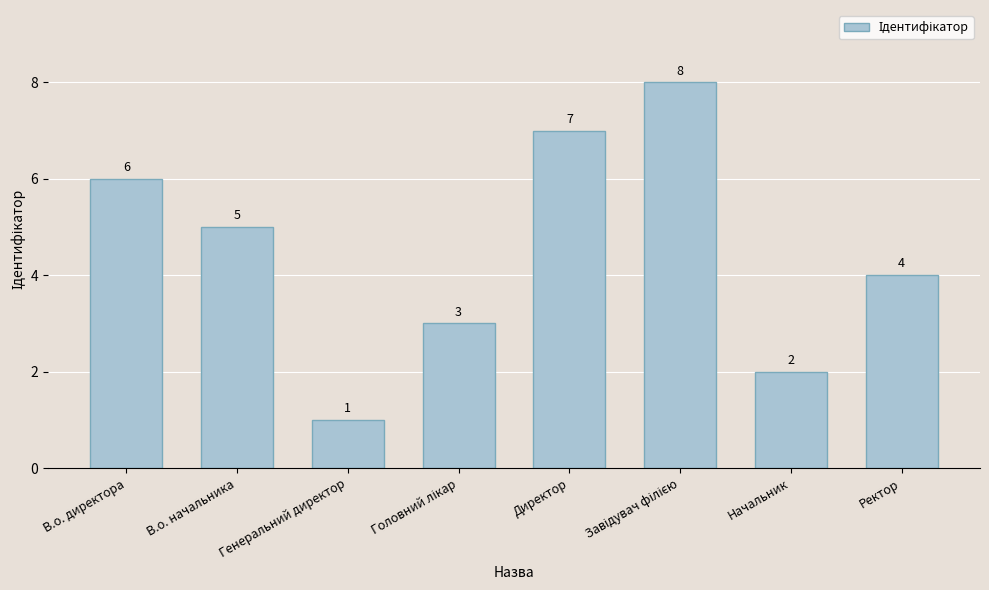

Is it true that the value at Директор is 7?

True